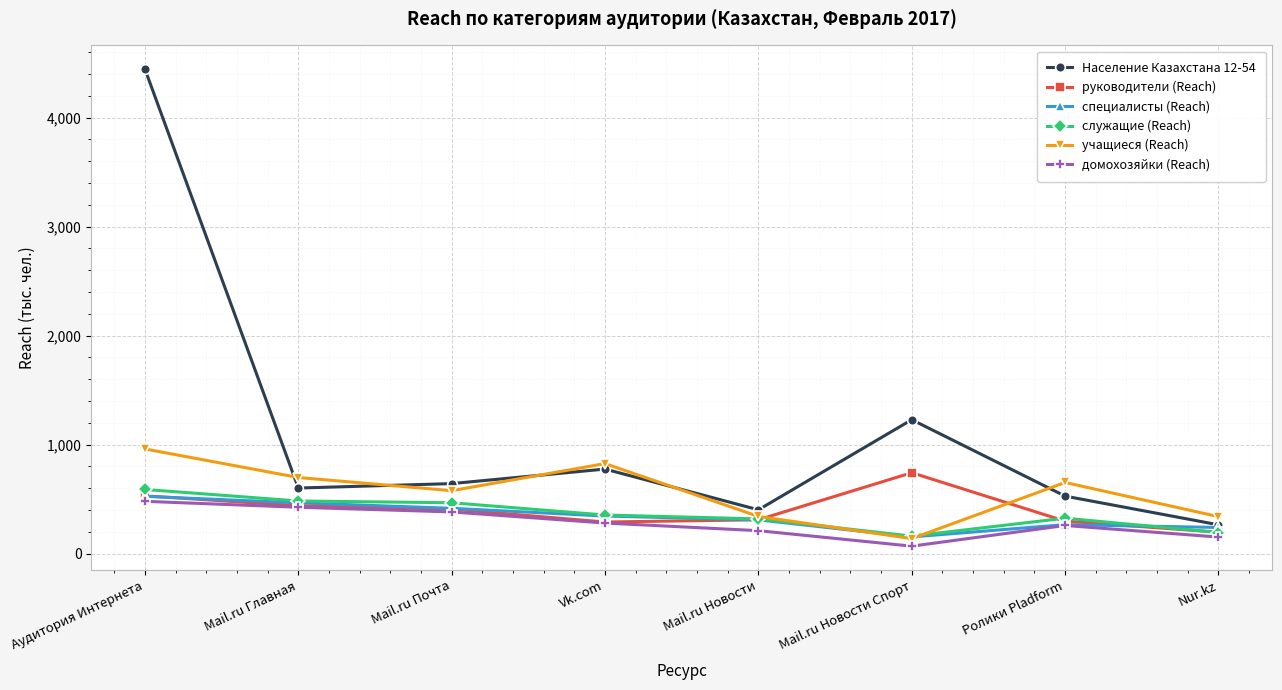

Between Mail.ru Главная and Ролики Pladform, which series saw the biggest shift?

специалисты (Reach)